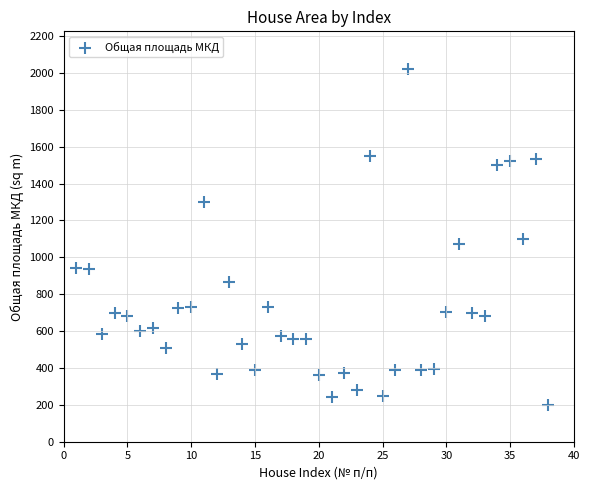

What is the range of X values (max minus min)?

37.0